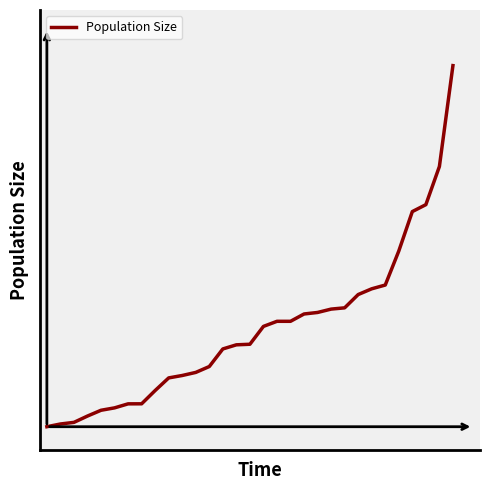

What is the difference between the maximum and minimum values?

41420907.0